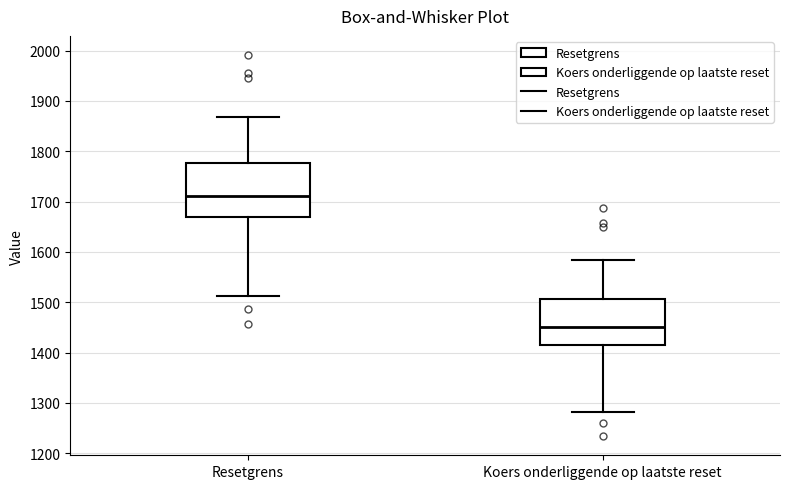

Reading left to right, read every box against the y-axis: the position of its median line, the range the box covers, and the ends of its whiskers. The values are not printed on the chart, so give them approximately, as read against the axis.

Resetgrens: median 1710, box 1670 to 1780, whiskers 1510 to 1870
Koers onderliggende op laatste reset: median 1450, box 1420 to 1510, whiskers 1280 to 1580